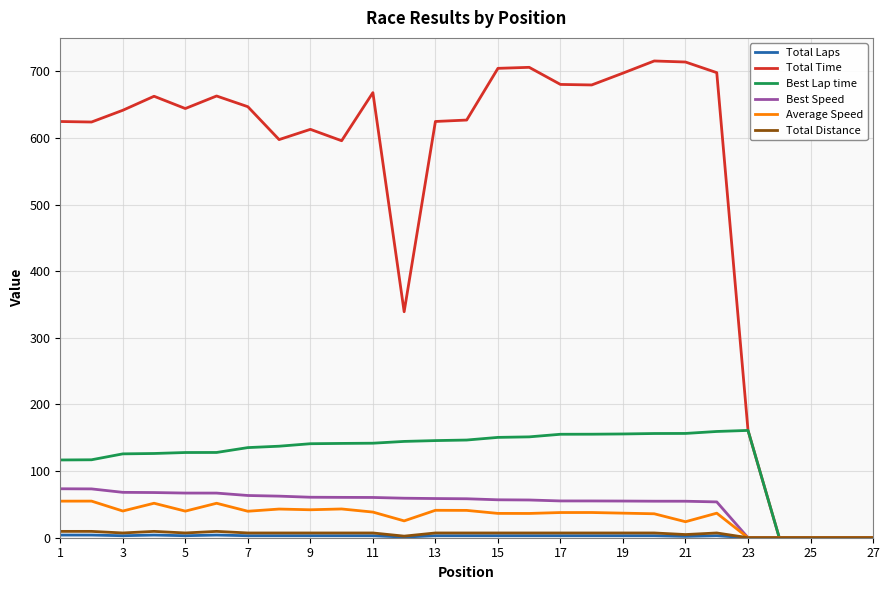

Which series has the largest total across all categories?

Total Time